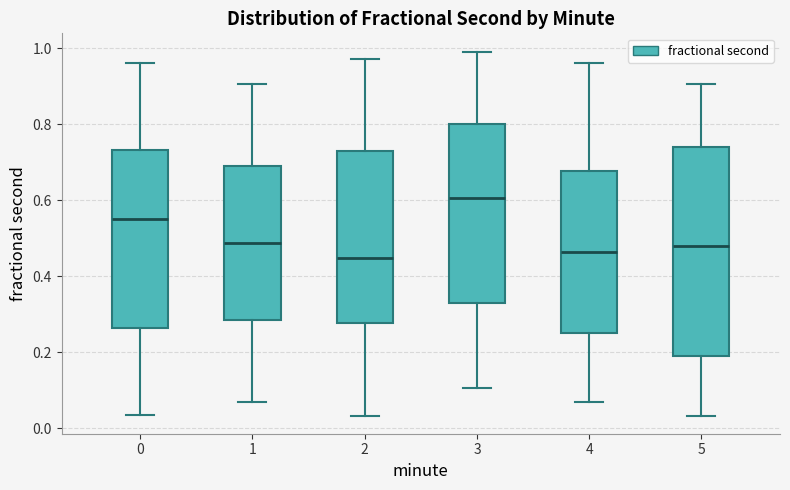

Which box is the tallest, from its lower edge to its upper edge?

5